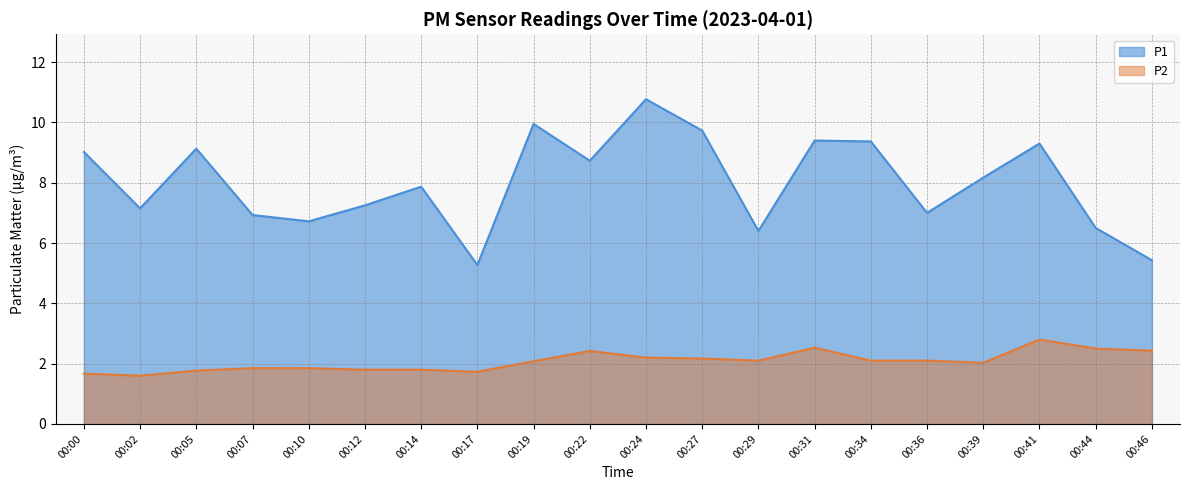

Which series has the largest total across all categories?

P1